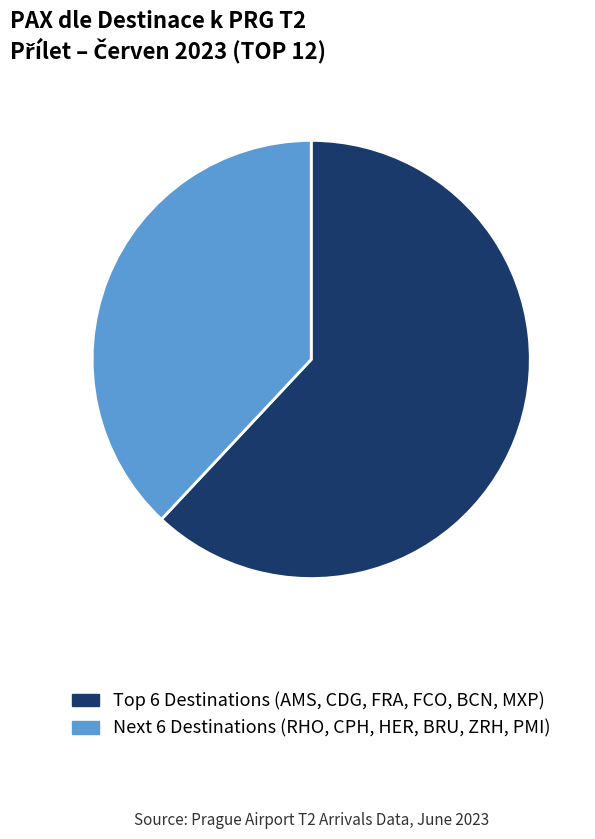

Is there a majority slice in this chart?

Yes